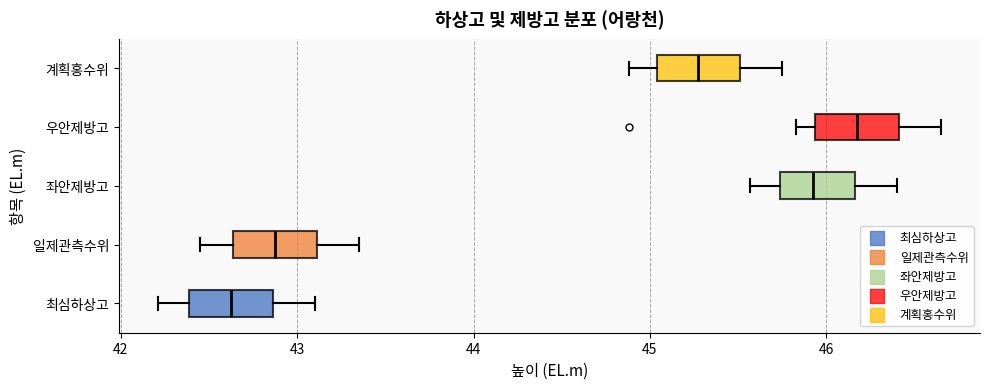

Reading bottom to top, transcribe this box plot: for each box, give where its median line is, the range the box spans, and where its two whiskers end, as read against the x-axis. The values are not printed on the chart, so give them approximately, as read against the axis.

최심하상고: median 42.6, box 42.4 to 42.9, whiskers 42.2 to 43.1
일제관측수위: median 42.9, box 42.6 to 43.1, whiskers 42.5 to 43.4
좌안제방고: median 45.9, box 45.7 to 46.2, whiskers 45.6 to 46.4
우안제방고: median 46.2, box 45.9 to 46.4, whiskers 45.8 to 46.7
계획홍수위: median 45.3, box 45.0 to 45.5, whiskers 44.9 to 45.8